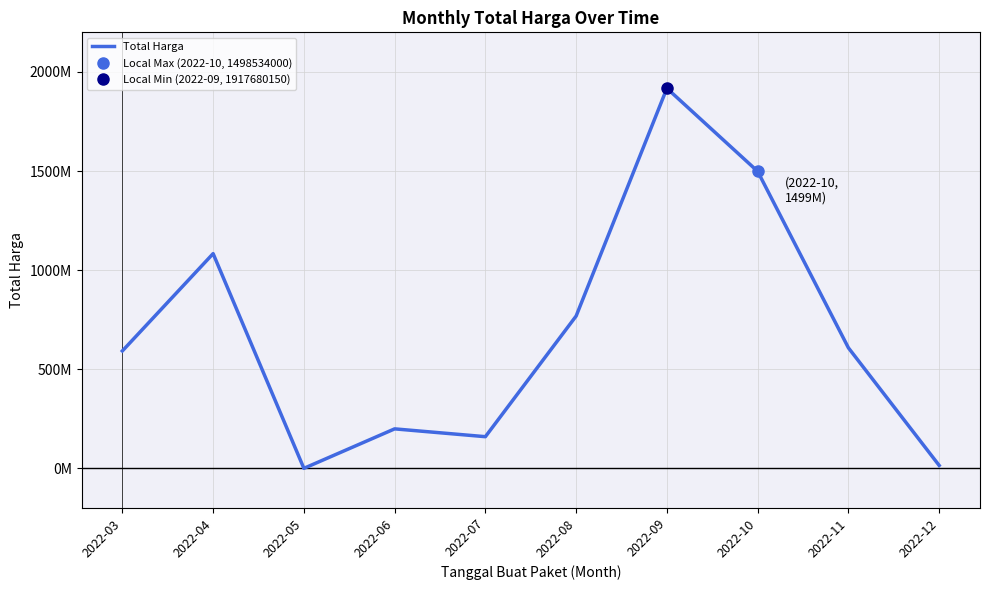

What is the difference between the values at 2022-05 and 2022-08?

768625000